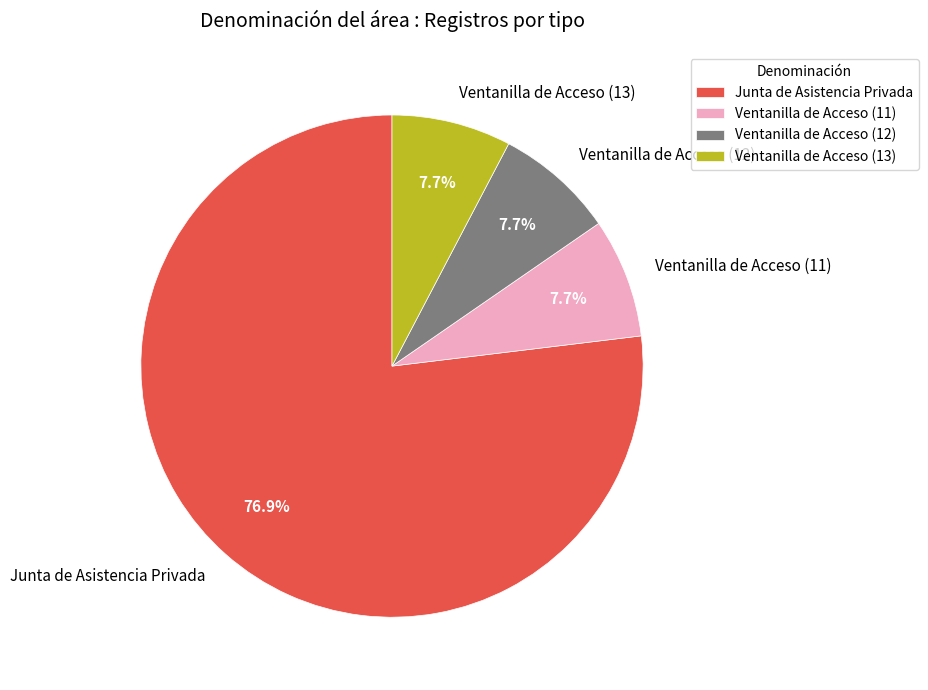

How many segments does this pie chart have?

4